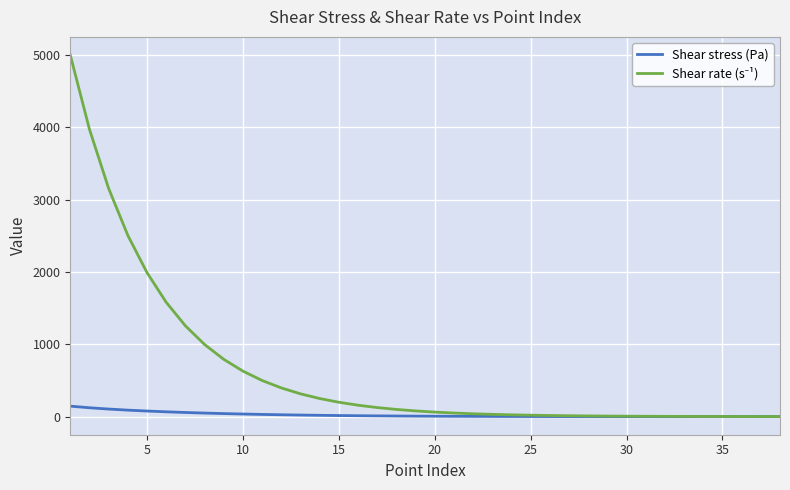

What is the maximum value shown in the chart?

5000.0